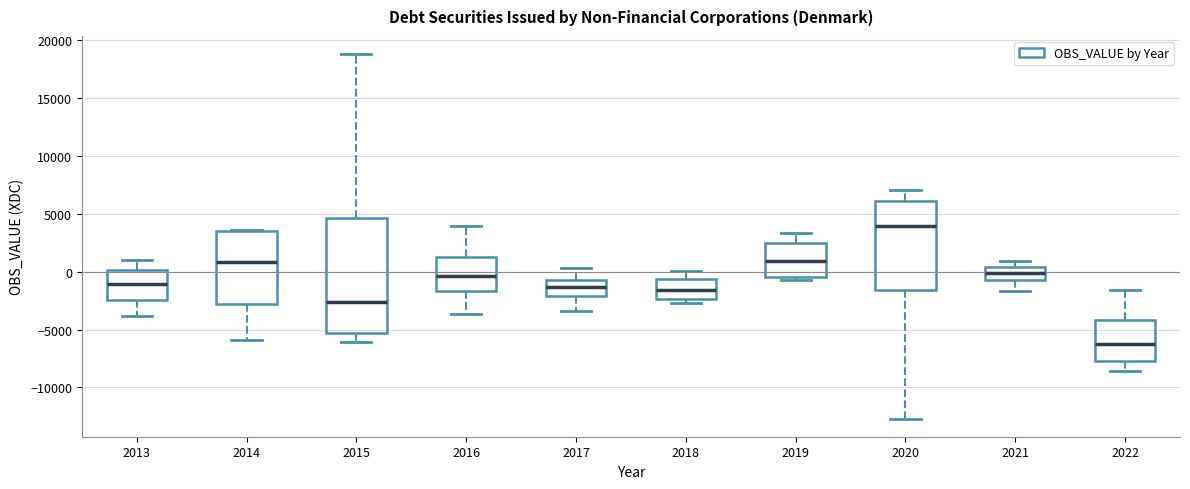

Reading left to right, transcribe this box plot: for each box, give where its median line is, the range the box spans, and where its two whiskers end, as read against the y-axis. The values are not printed on the chart, so give them approximately, as read against the axis.

2013: median -1000, box -2500 to 0, whiskers -4000 to 1000
2014: median 1000, box -3000 to 3500, whiskers -6000 to 3500 (just above the box's upper edge)
2015: median -2500, box -5500 to 4500, whiskers -6000 to 19000
2016: median -500, box -1500 to 1500, whiskers -3500 to 4000
2017: median -1500, box -2000 to -500, whiskers -3500 to 500
2018: median -1500, box -2500 to -500, whiskers -2500 (just below the box's lower edge) to 0
2019: median 1000, box -500 to 2500, whiskers -500 (just below the box's lower edge) to 3500
2020: median 4000, box -1500 to 6000, whiskers -12500 to 7000
2021: median 0, box -500 to 500, whiskers -1500 to 1000
2022: median -6500, box -7500 to -4000, whiskers -8500 to -1500